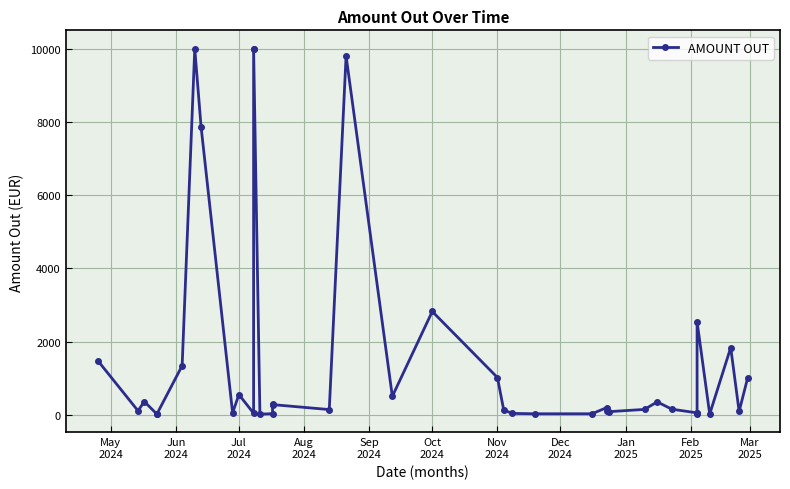

True or false: the data shows 2621.2 at 12.

False